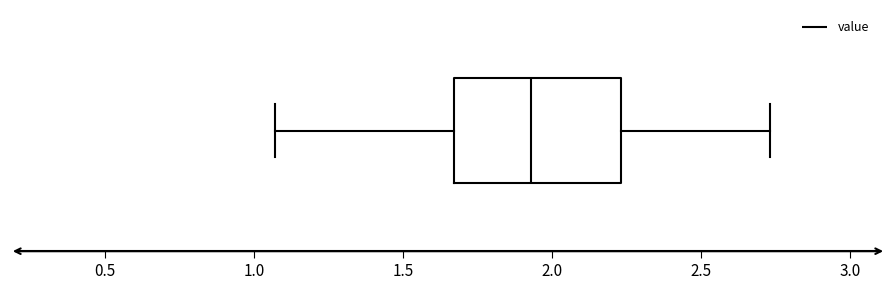

Read this box plot against the x-axis: the position of the median line, the range covered by the box, and the ends of both whiskers. The values are not printed on the chart, so give them approximately, as read against the axis.

median 1.95, box 1.65 to 2.25, whiskers 1.05 to 2.75